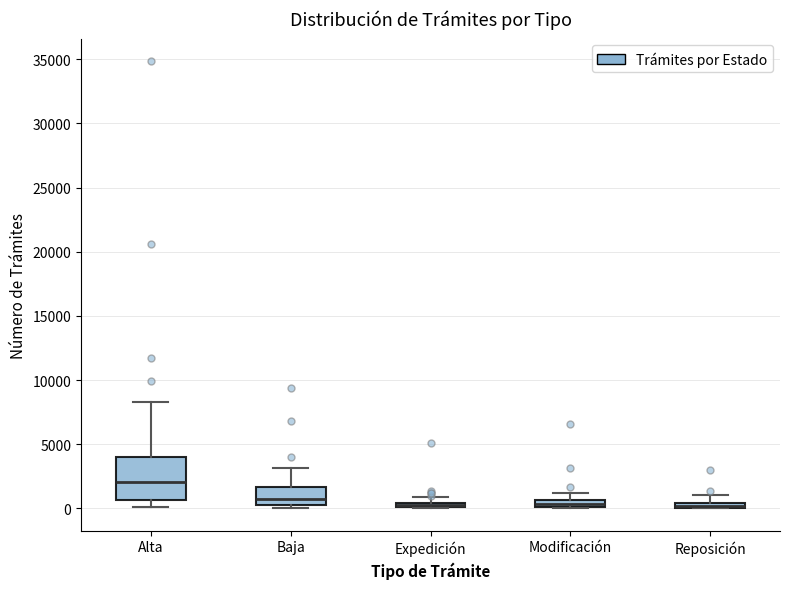

Comparing the boxes themselves (not the whiskers), which one is the tallest?

Alta